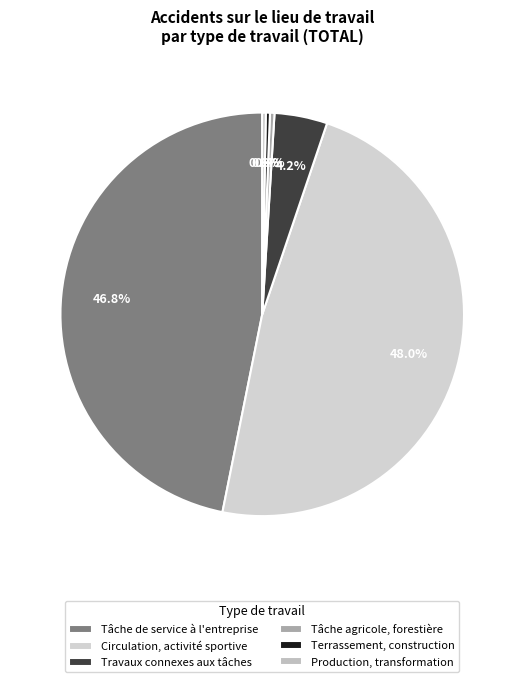

Which slice is the largest?

Circulation, activité sportive